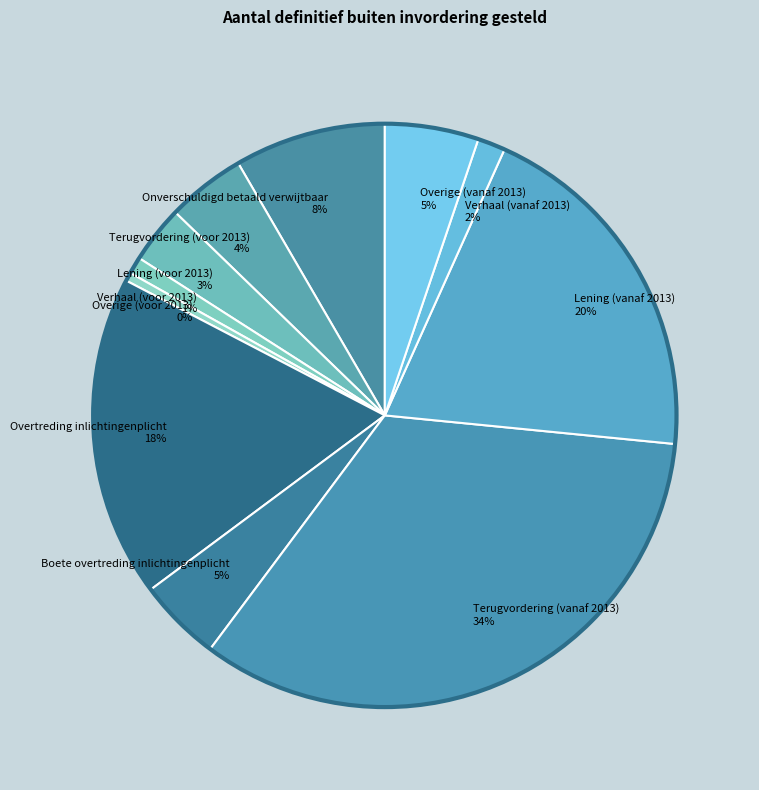

To the nearest percent, what portion does Terugvordering (vanaf 2013) represent?

34%